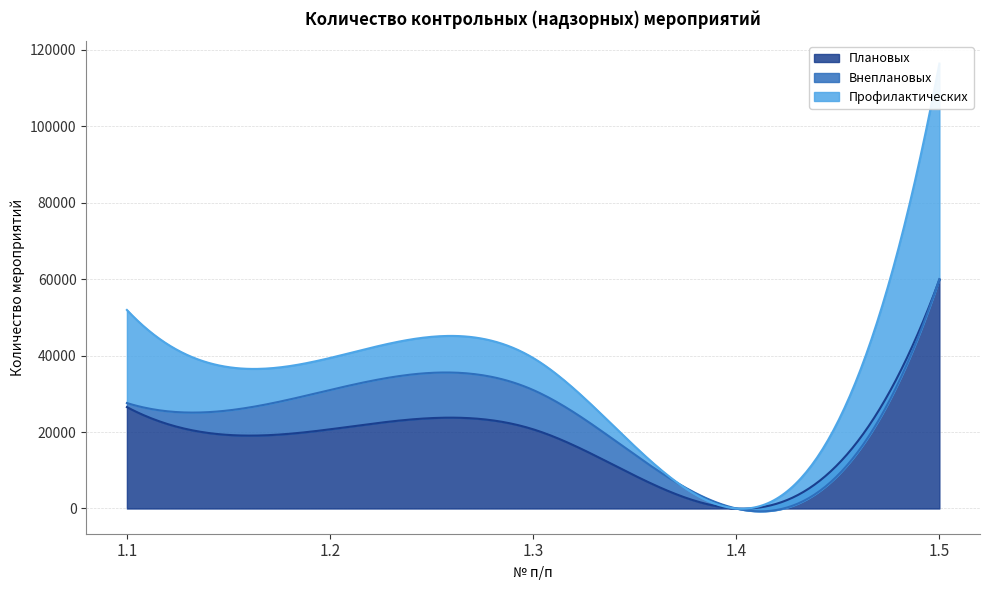

What is the highest value of the Плановых series?

59869.0